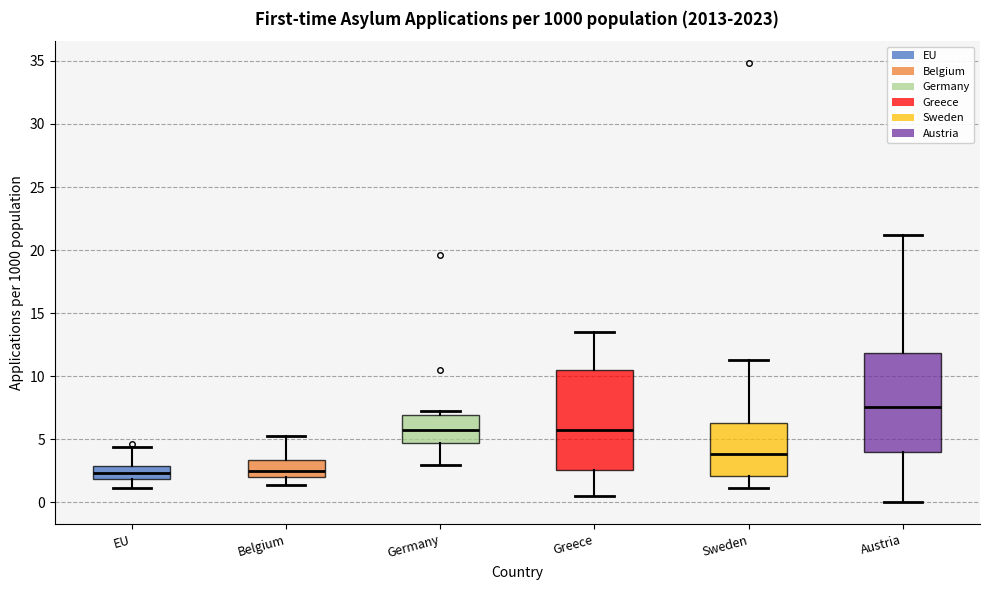

Where is the upper edge of the box for Greece on the y-axis? The values are not printed on the chart, so give them approximately, as read against the axis.

10.5